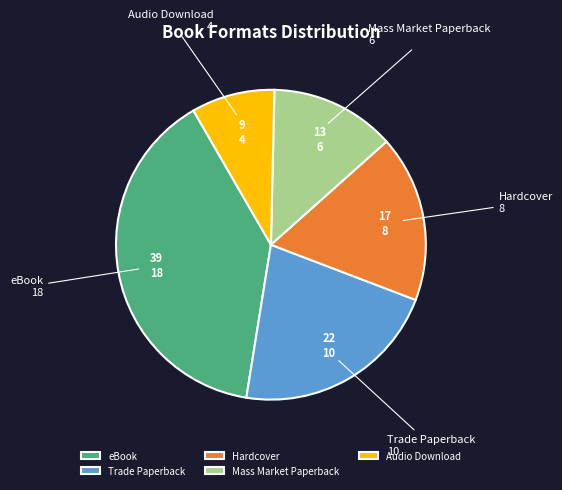

What is the smallest slice in the pie chart?

Audio Download